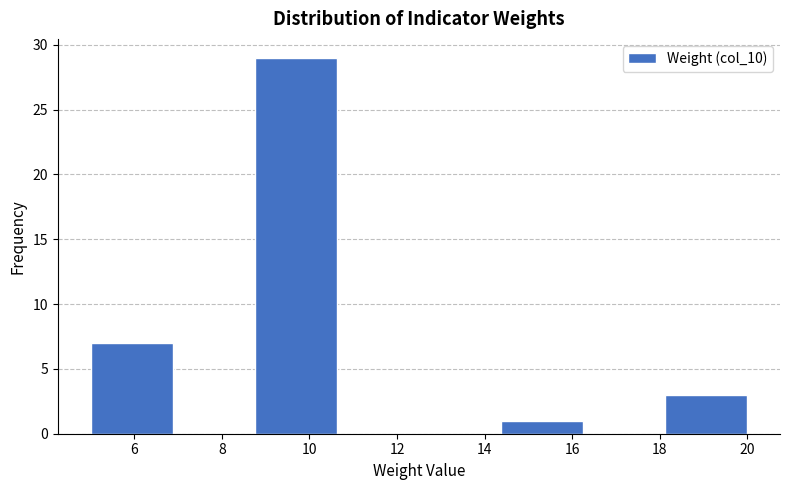

How tall is the bar that spans 8.8 to 10.6 on the x-axis? Neither the bar edges nor the heights are printed on the chart, so give them approximately, as read against the axes.

29